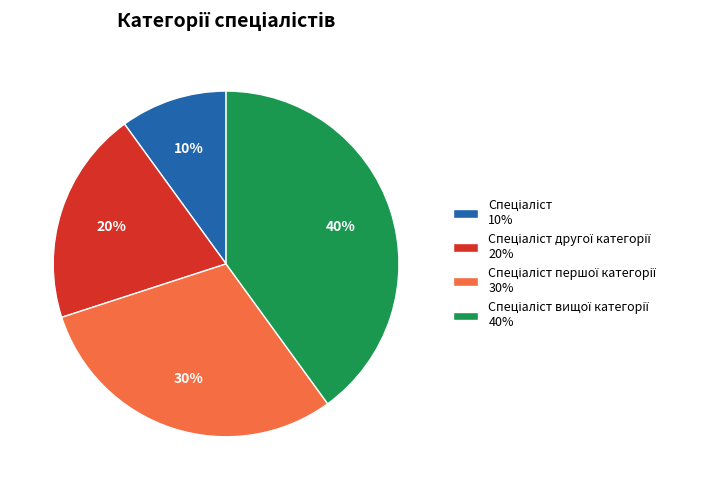

Does any single category account for the majority?

No